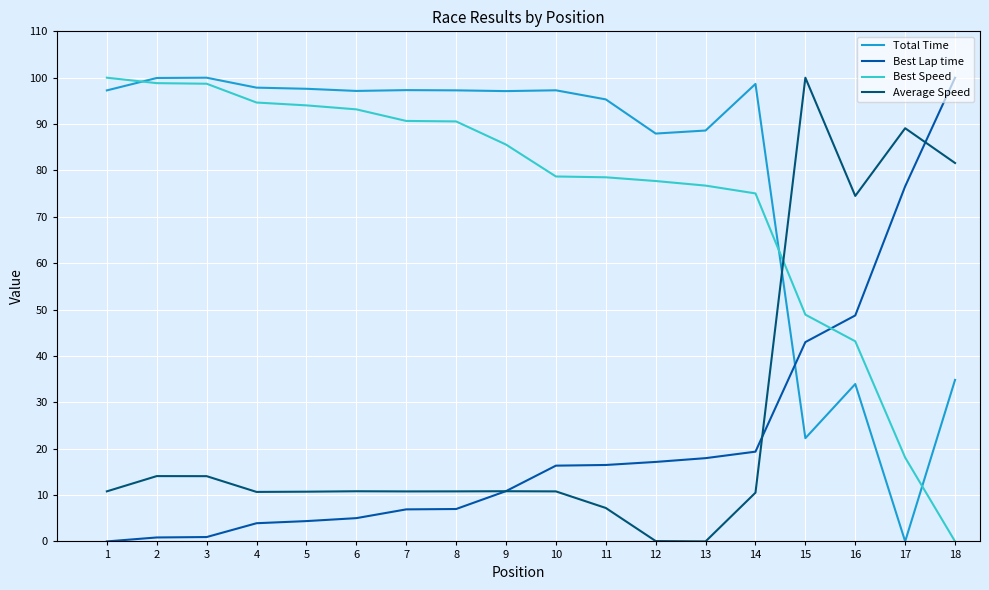

The Average Speed series shows -49.3 at 13. True or false?

False